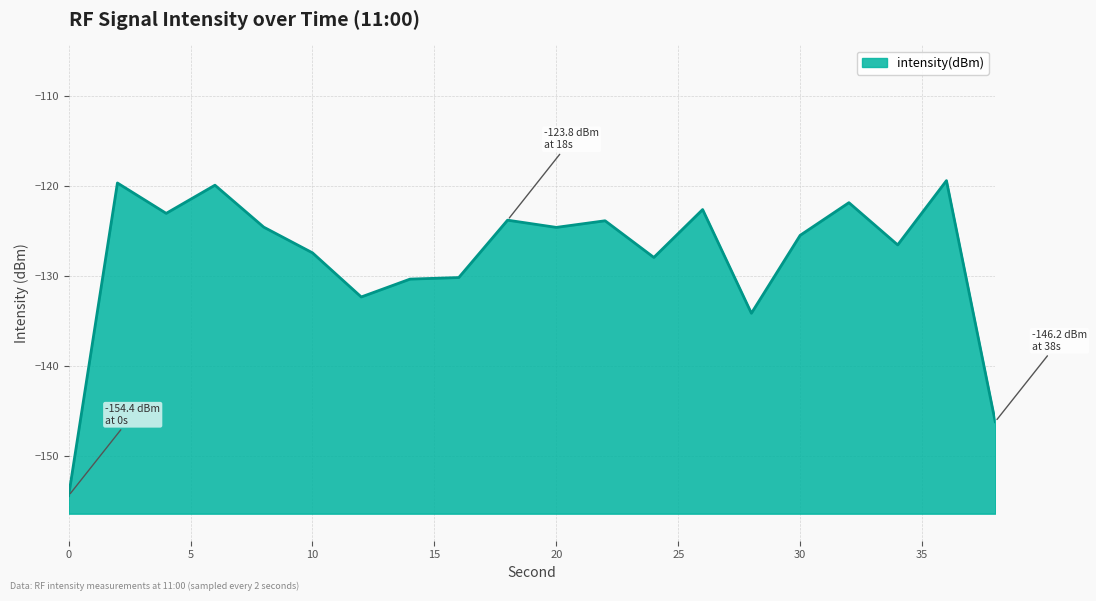

How many values exceed -124?

8